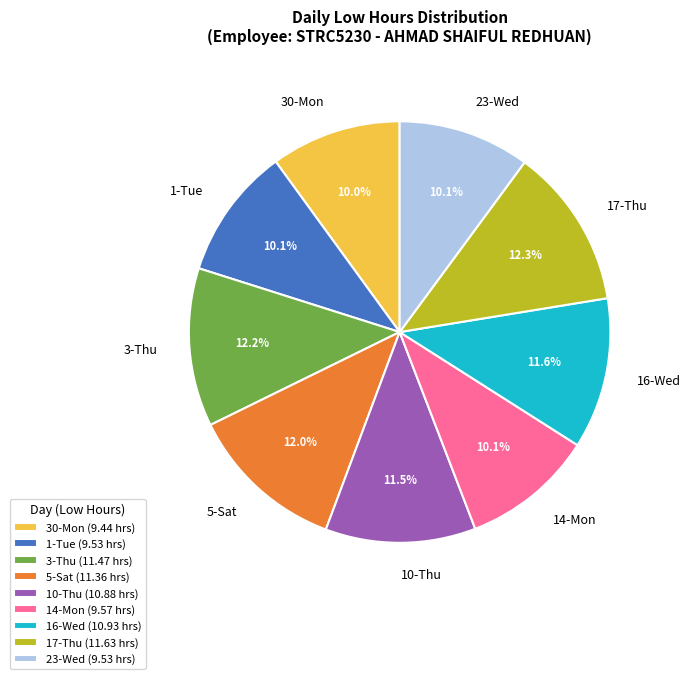

Between 10-Thu and 3-Thu, which is larger?

3-Thu